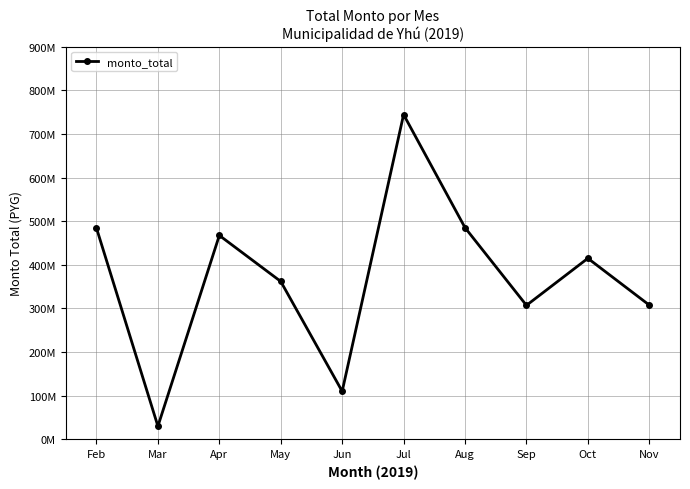

Does the chart display data point markers on the line(s)?

Yes